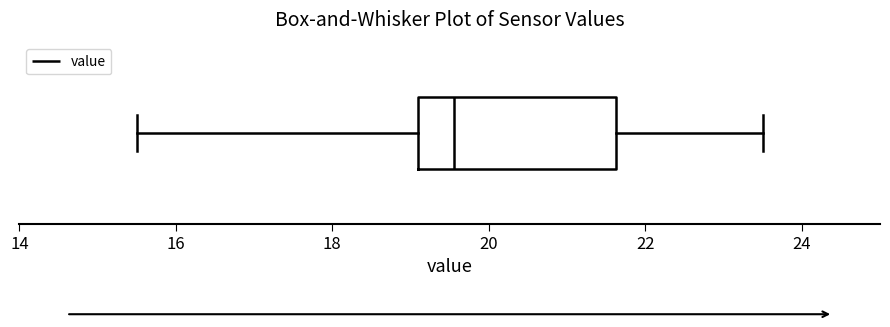

Read this box plot against the x-axis: the position of the median line, the range covered by the box, and the ends of both whiskers. The values are not printed on the chart, so give them approximately, as read against the axis.

median 19.6, box 19.2 to 21.6, whiskers 15.6 to 23.6